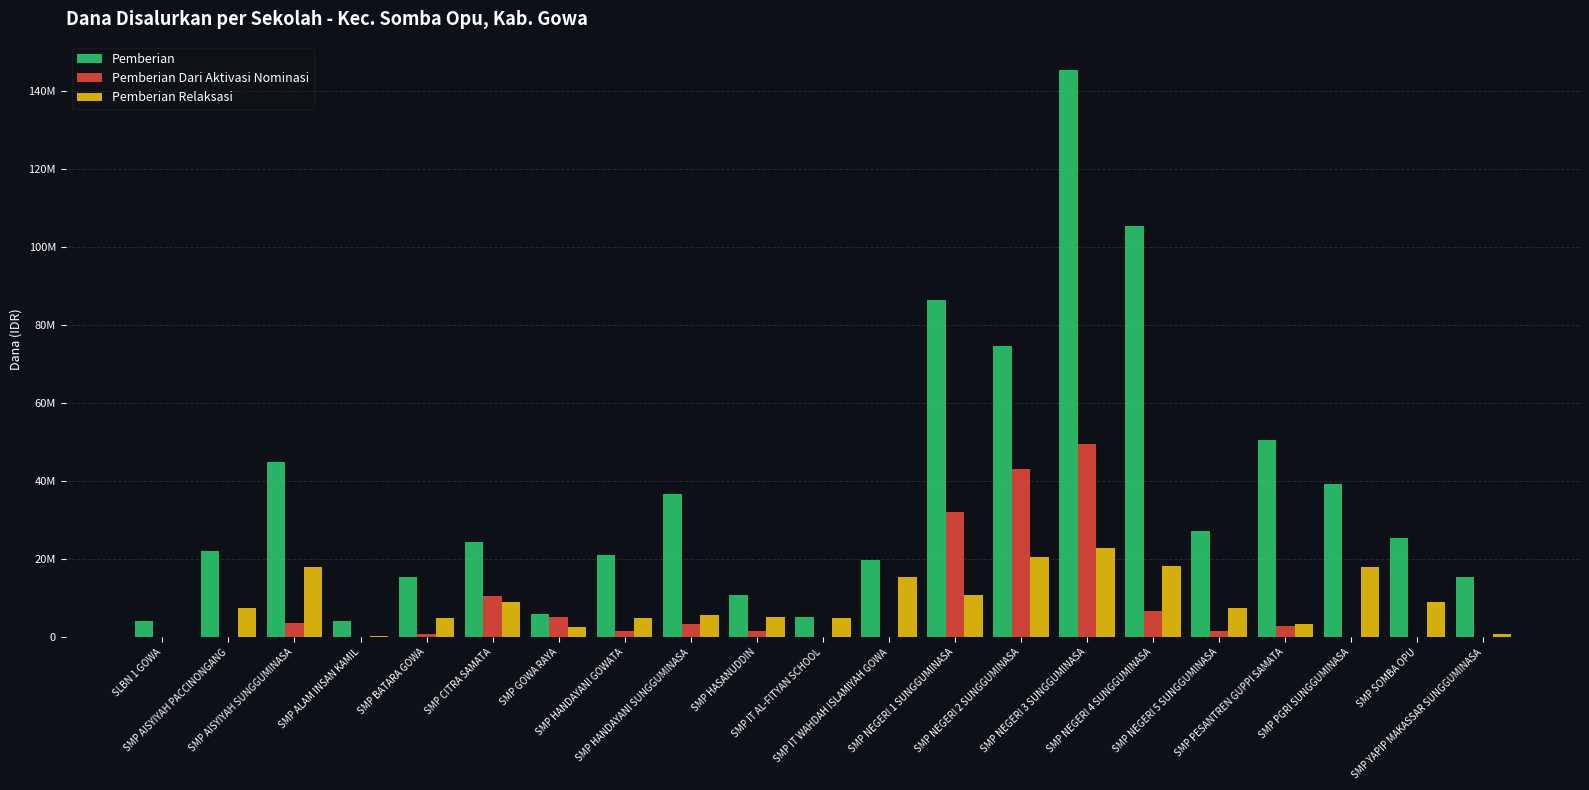

What are all the series names shown in the legend?

Pemberian, Pemberian Dari Aktivasi Nominasi, Pemberian Relaksasi